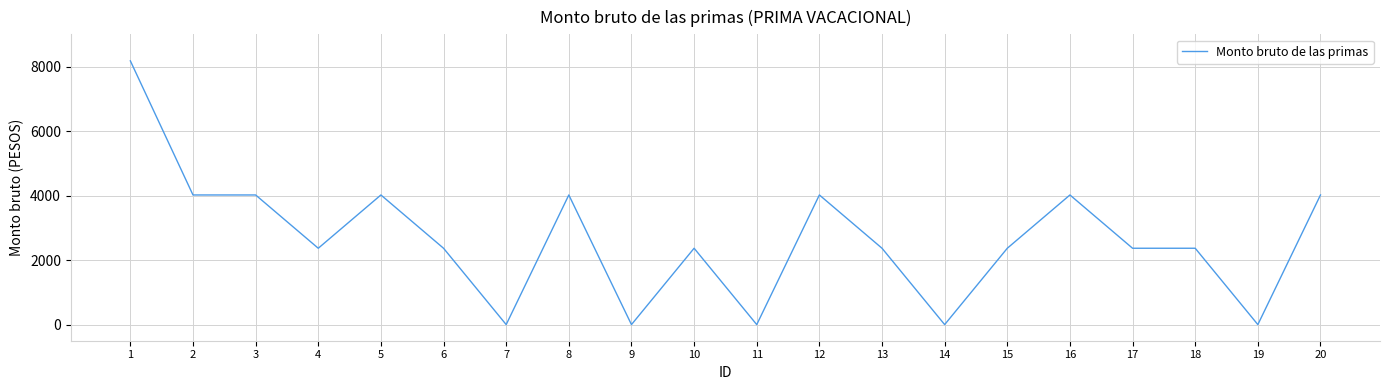

What is the change in value from 9 to 18?

+2367.1